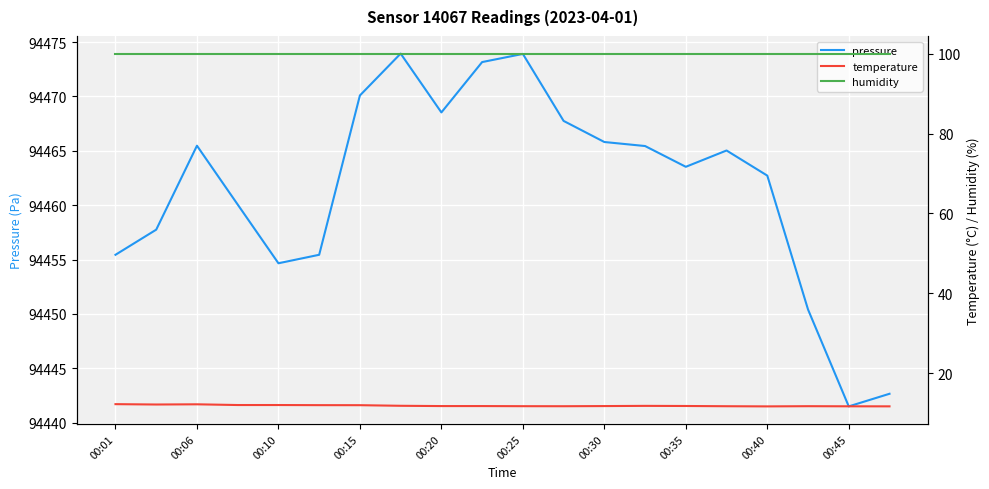

Is this an area chart (filled region under the line)?

No